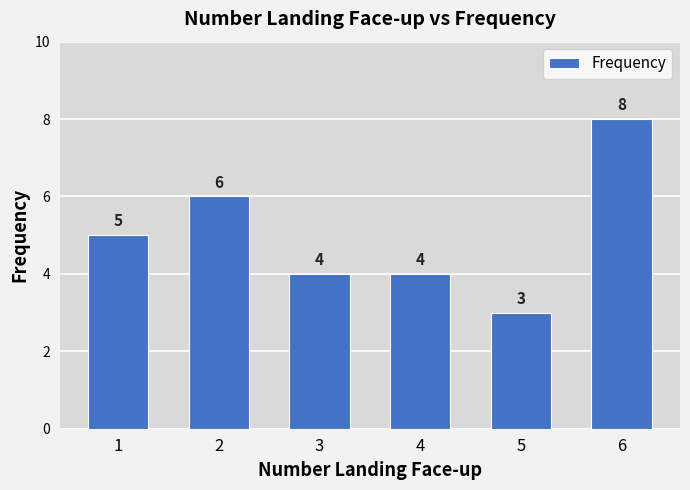

Between 6 and 4, which is larger?

6